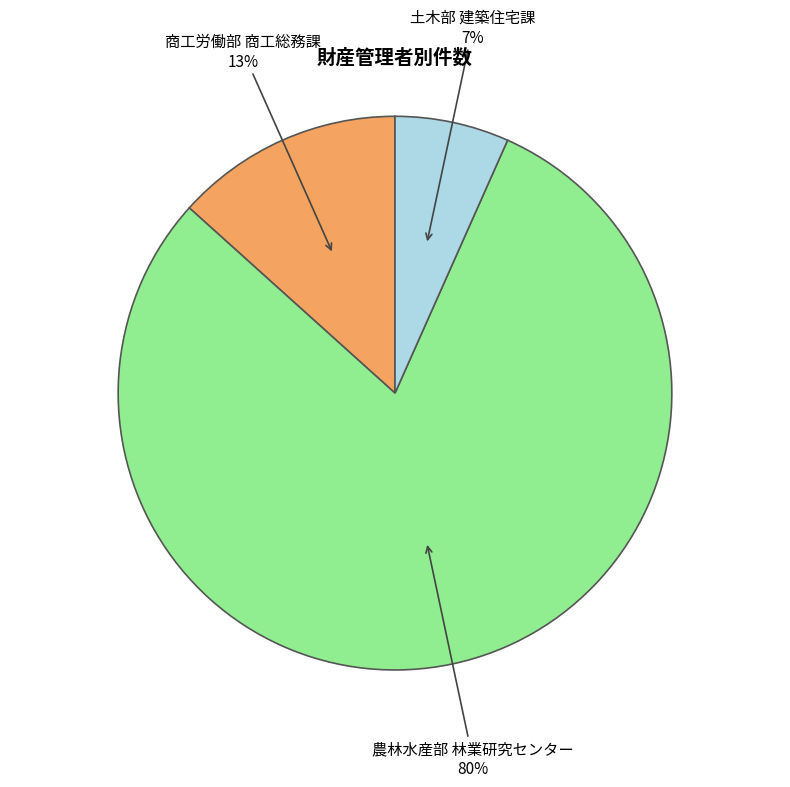

True or false: 土木部 建築住宅課 accounts for 7% of the total.

True